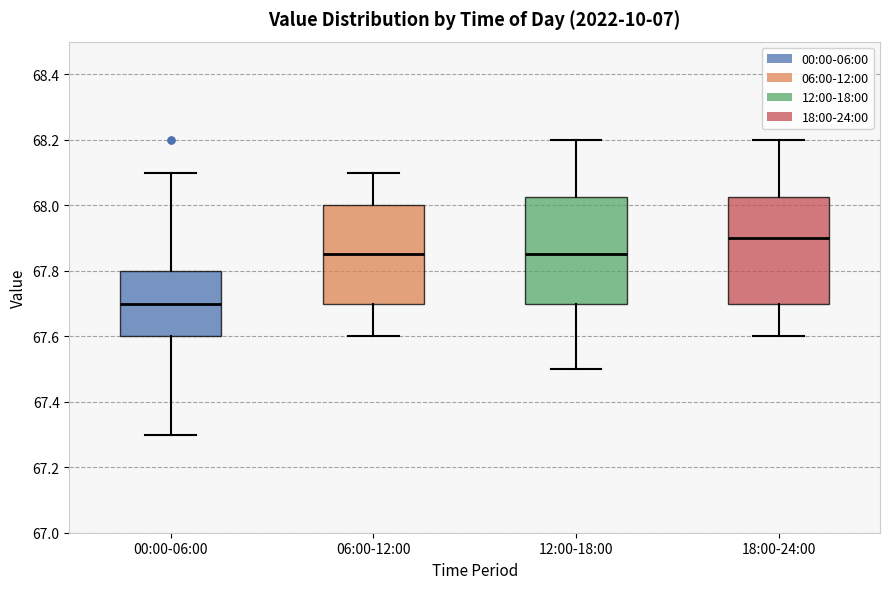

Reading left to right, transcribe this box plot: for each box, give where its median line is, the range the box spans, and where its two whiskers end, as read against the y-axis. The values are not printed on the chart, so give them approximately, as read against the axis.

00:00-06:00: median 67.70, box 67.60 to 67.80, whiskers 67.30 to 68.10
06:00-12:00: median 67.86, box 67.70 to 68.00, whiskers 67.60 to 68.10
12:00-18:00: median 67.86, box 67.70 to 68.02, whiskers 67.50 to 68.20
18:00-24:00: median 67.90, box 67.70 to 68.02, whiskers 67.60 to 68.20